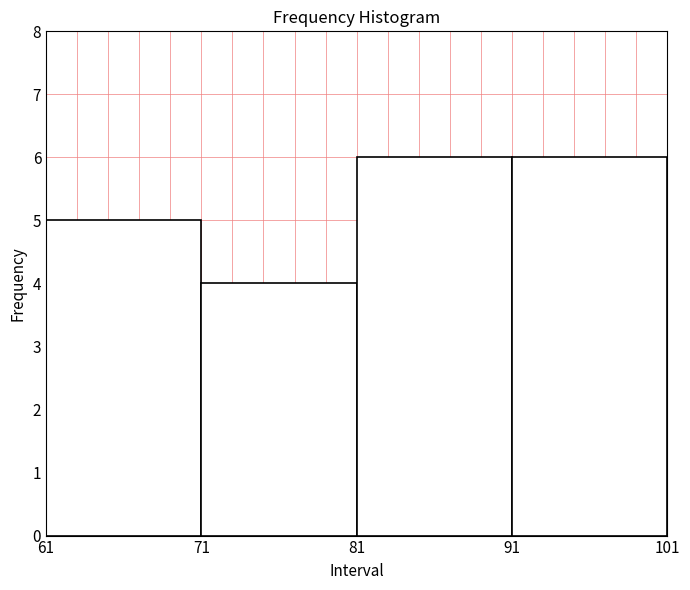

Reading left to right, transcribe this chart: for each bar, give the range it covers on the x-axis and its height. The values are not printed on the chart, so give them approximately, as read against the axis.

61 to 71: 5
71 to 81: 4
81 to 91: 6
91 to 101: 6